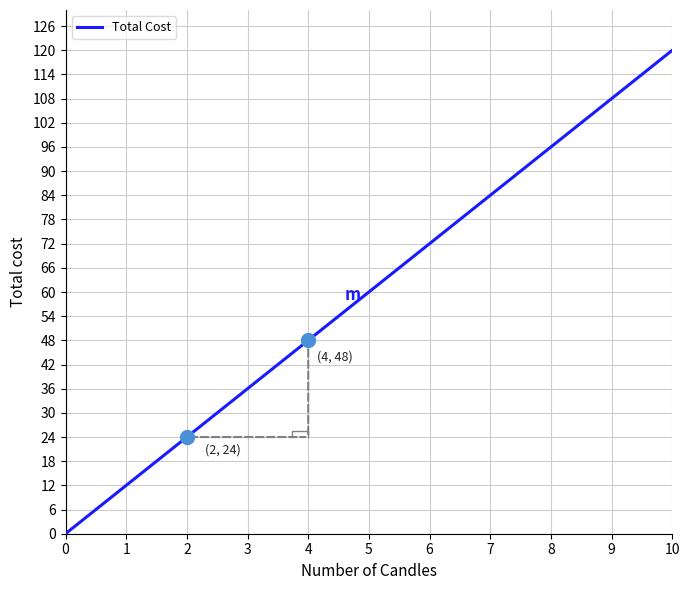

Count the values in the range 24 to 96.

7